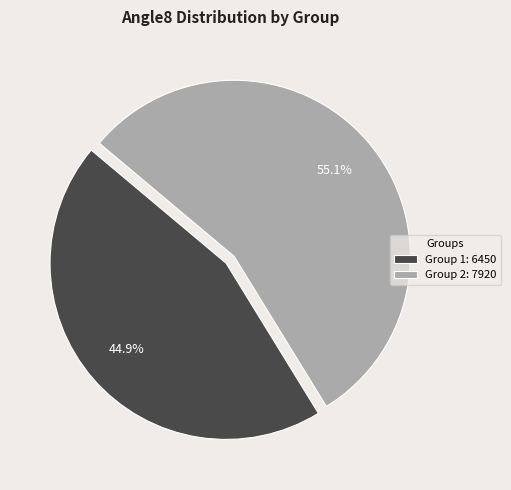

Rank the categories by value from lowest to highest.

Group 1: 6450, Group 2: 7920